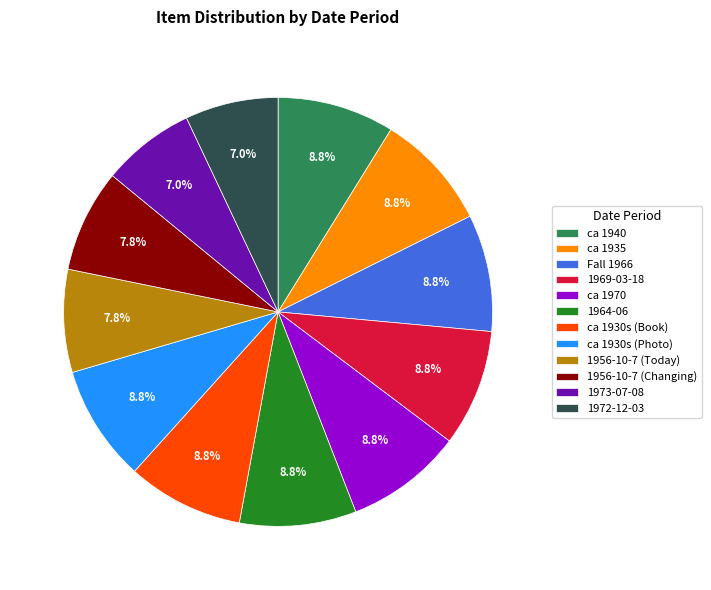

Approximately how many times larger is the value at 1969-03-18 compared to ca 1970?

1.0